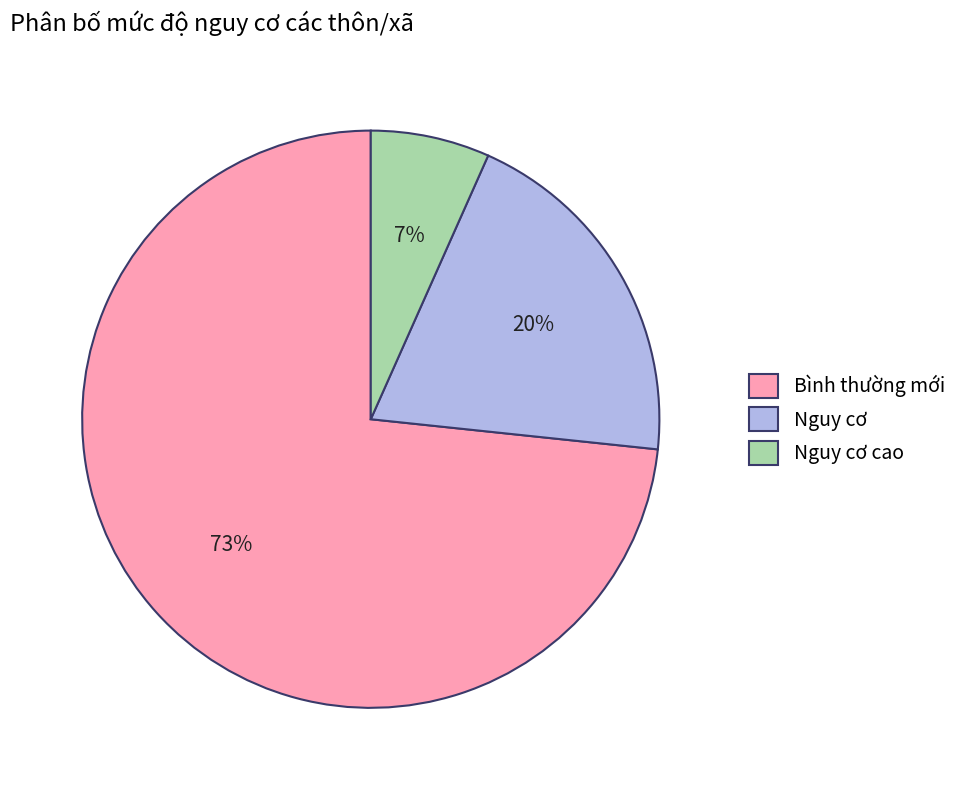

How many slices are in this pie chart?

3